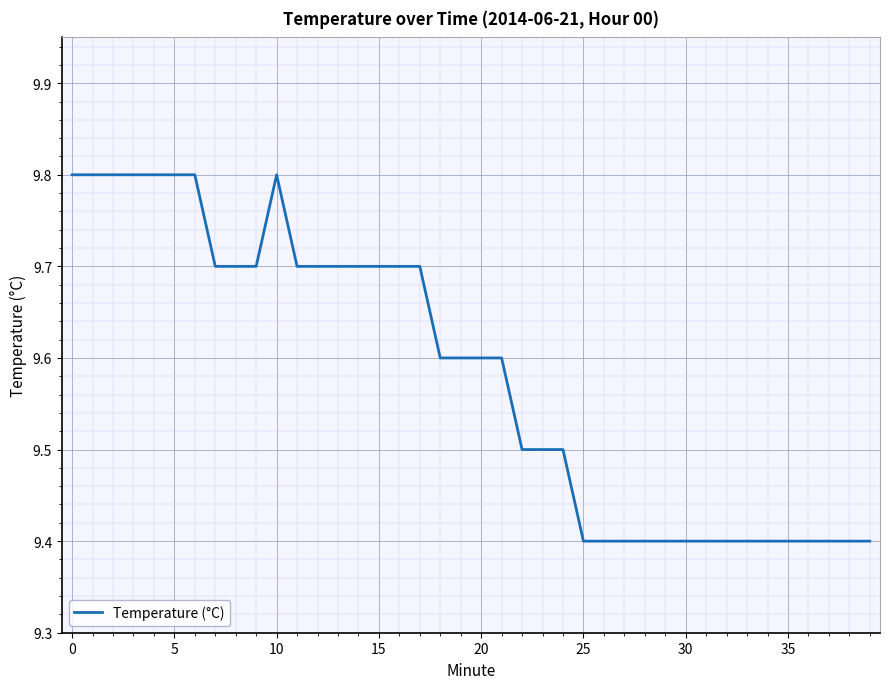

What is the smallest value displayed?

9.4